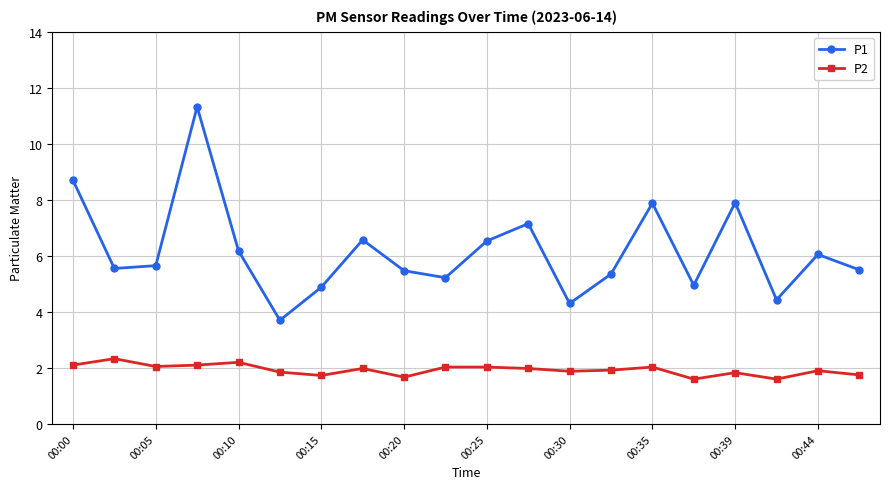

Which series has the largest total across all categories?

P1